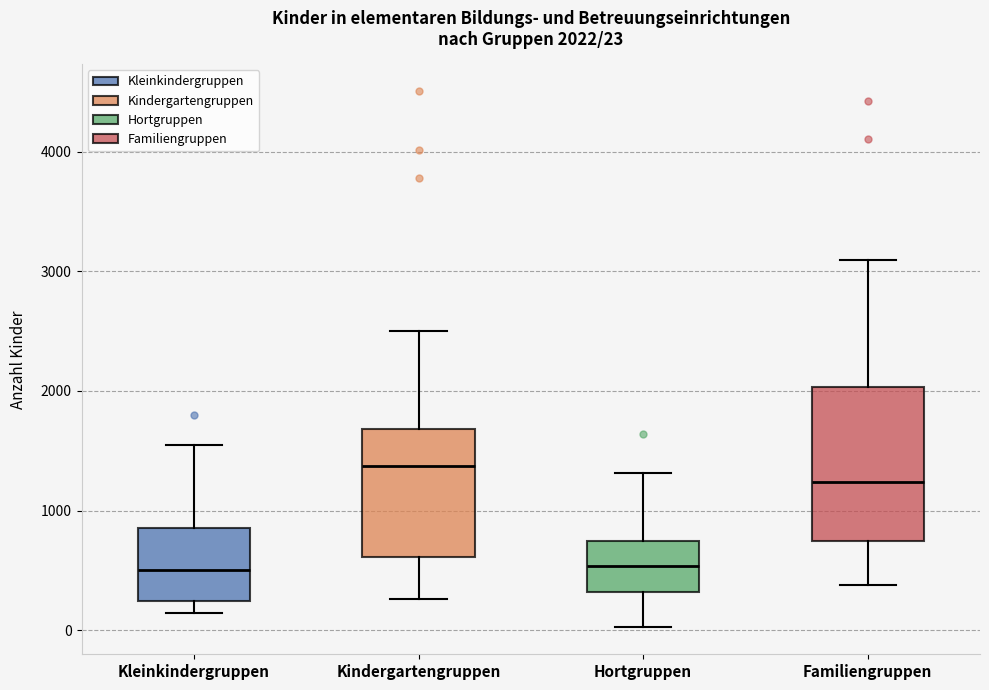

Which box is the tallest, from its lower edge to its upper edge?

Familiengruppen